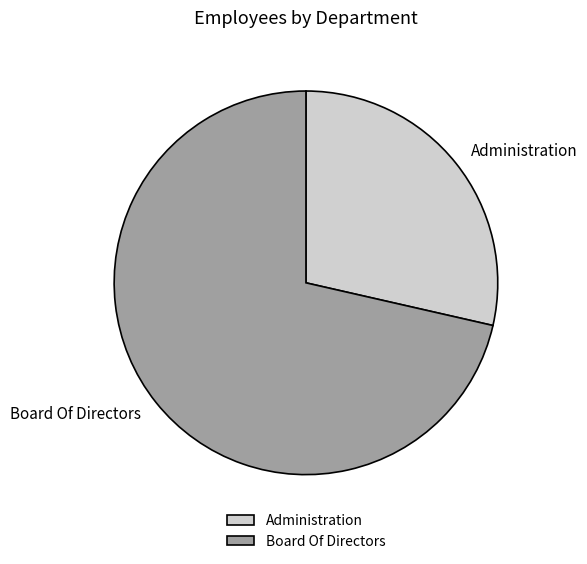

Does Administration represent more than half of the total?

No